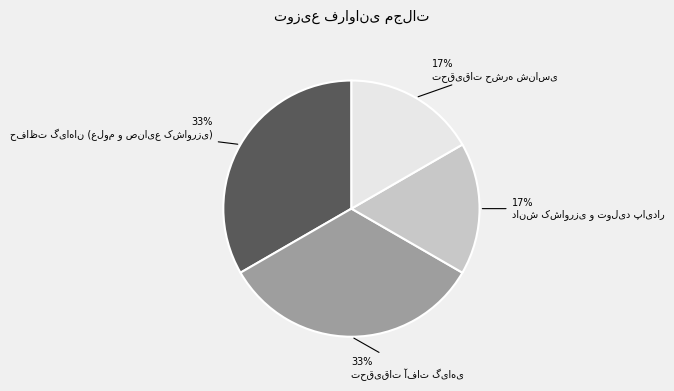

Does any single category account for the majority?

No